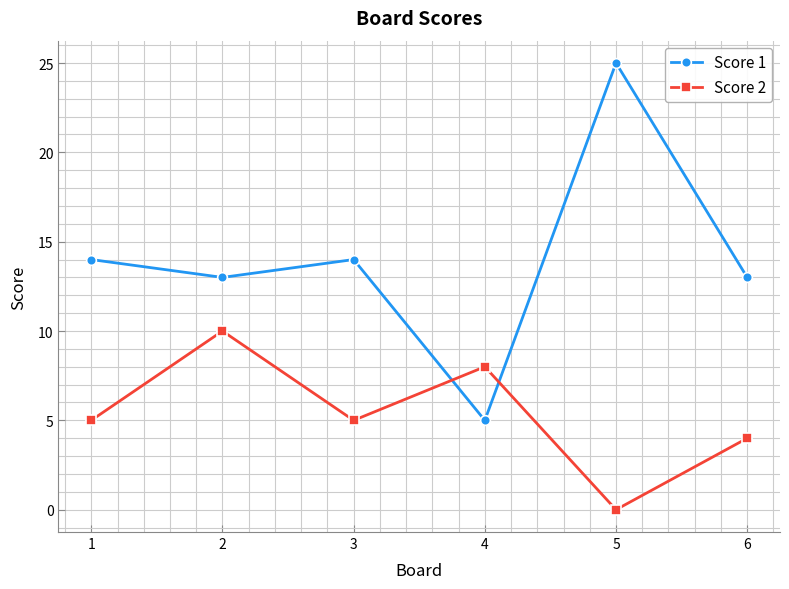

Is it true that Score 1 equals 14 at 3?

True